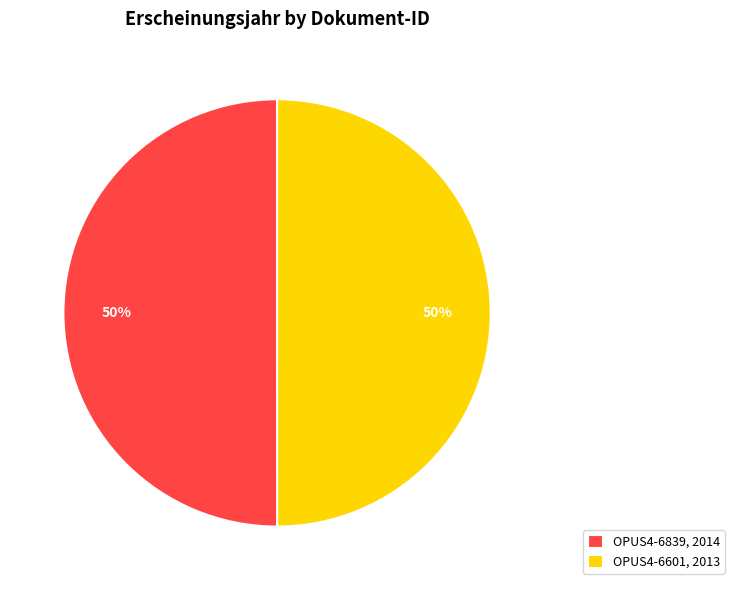

To the nearest percent, what percentage of the pie is OPUS4-6601?

50%